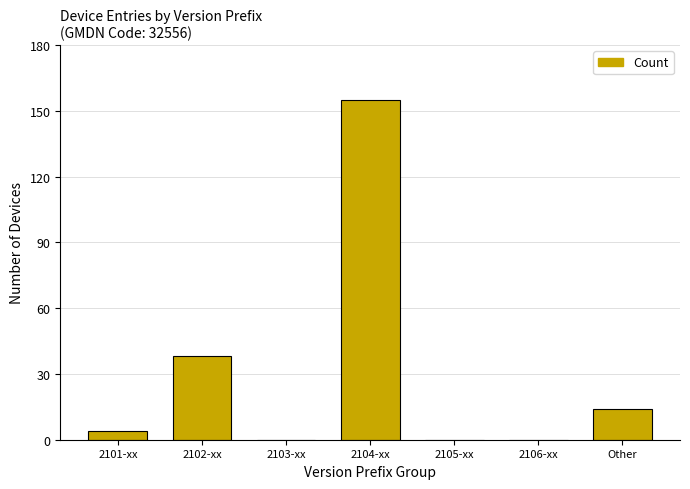

Reading left to right, what are all the values shown in this chart?

2101-xx=4	2102-xx=38	2103-xx=0	2104-xx=155	2105-xx=0	2106-xx=0	Other=14